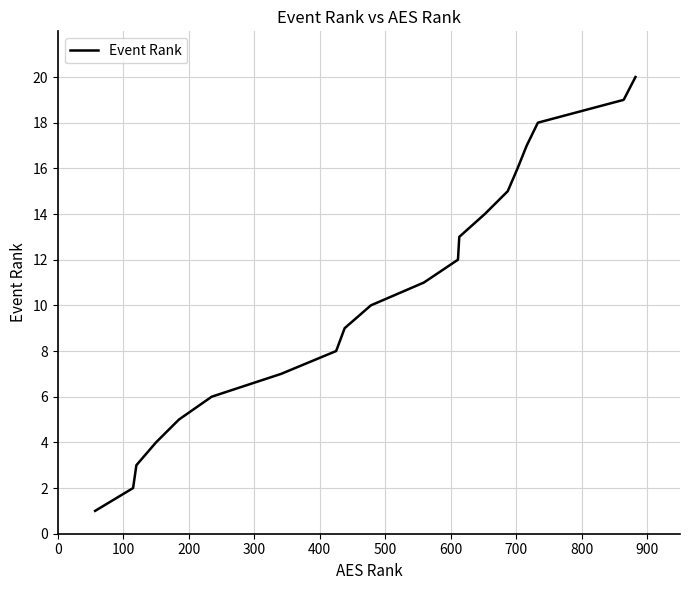

What is the difference between the maximum and minimum values?

19